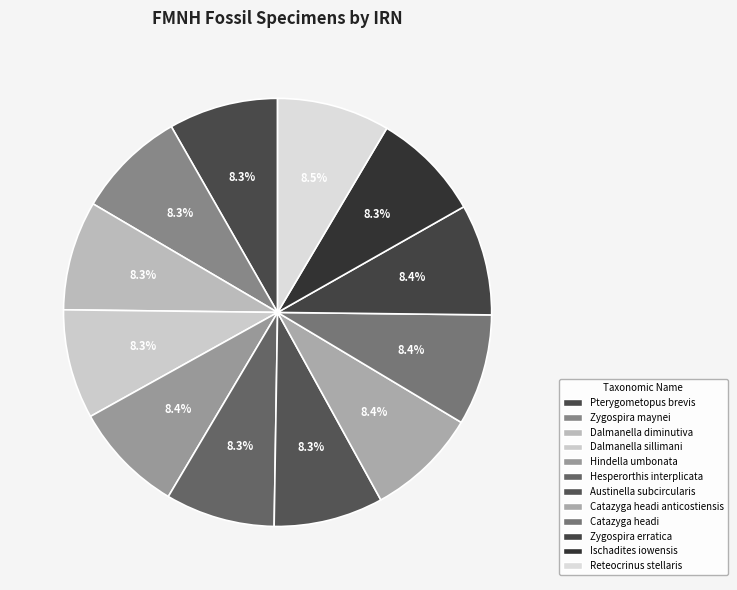

Is it true that Dalmanella sillimani is 8% of the pie?

True